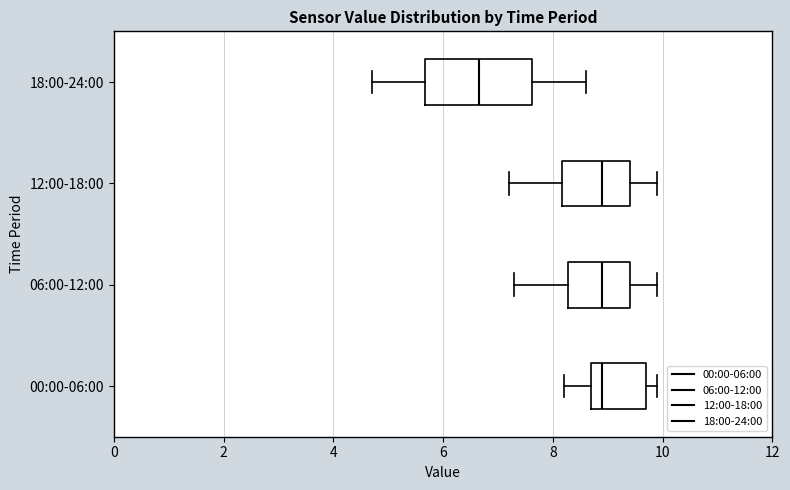

Where does the right whisker of the box for 18:00-24:00 end on the x-axis? The values are not printed on the chart, so give them approximately, as read against the axis.

8.6